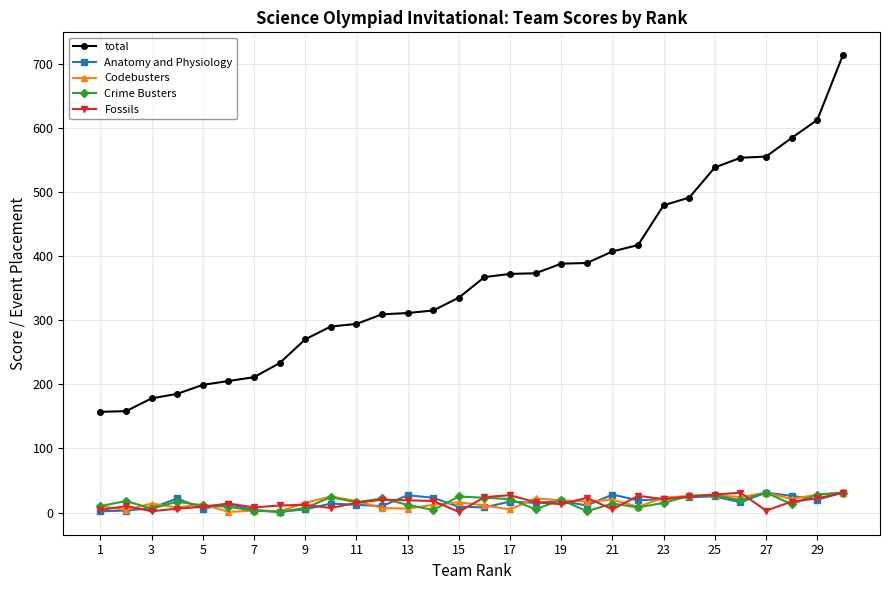

Which series has the widest spread of values?

total